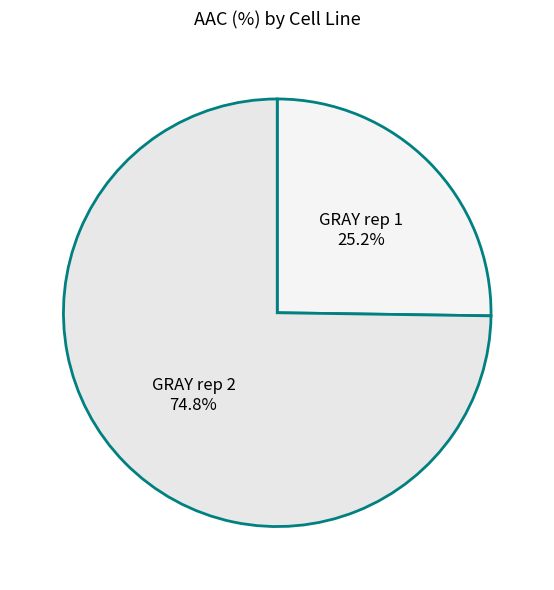

To the nearest percent, what portion does GRAY rep 1 represent?

25%